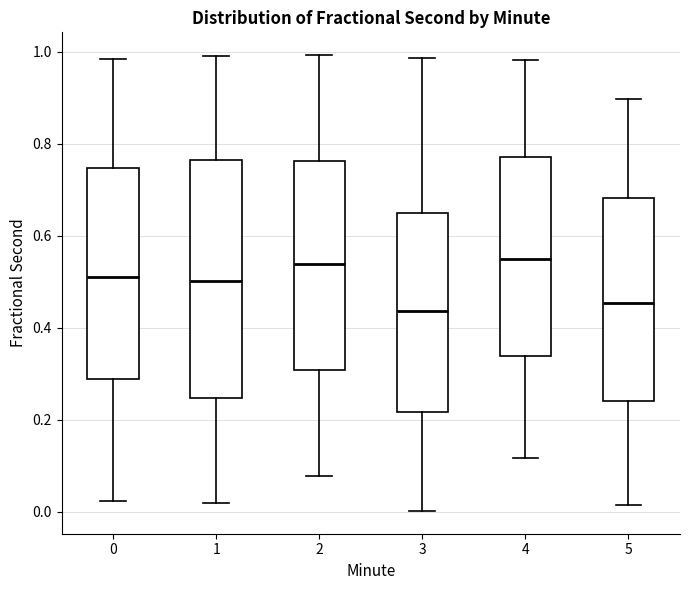

Where does the upper whisker of the box at x = 4 end on the y-axis? The values are not printed on the chart, so give them approximately, as read against the axis.

0.98